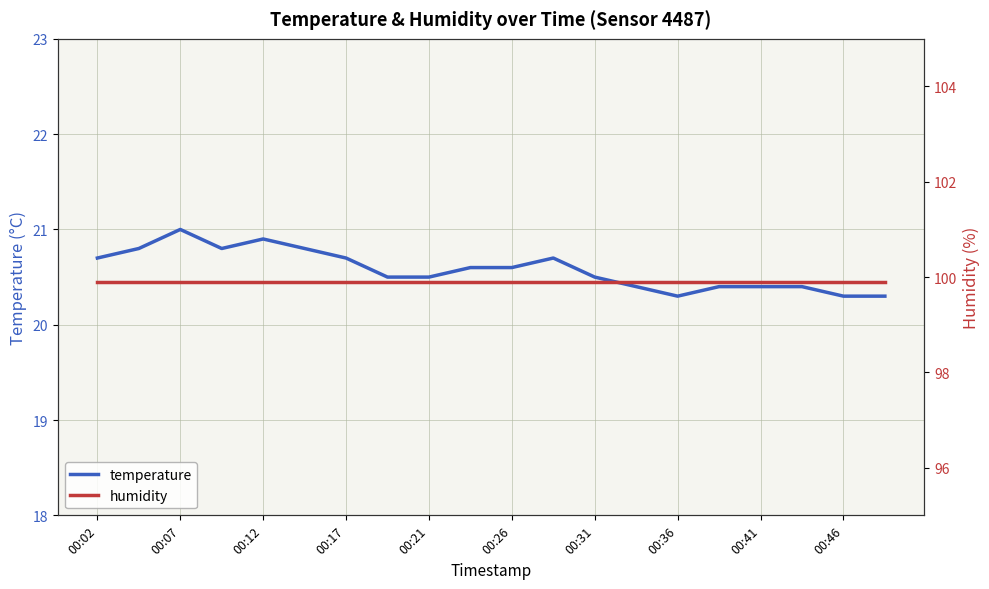

What is the value of the temperature point at the 14th from the left?

20.4